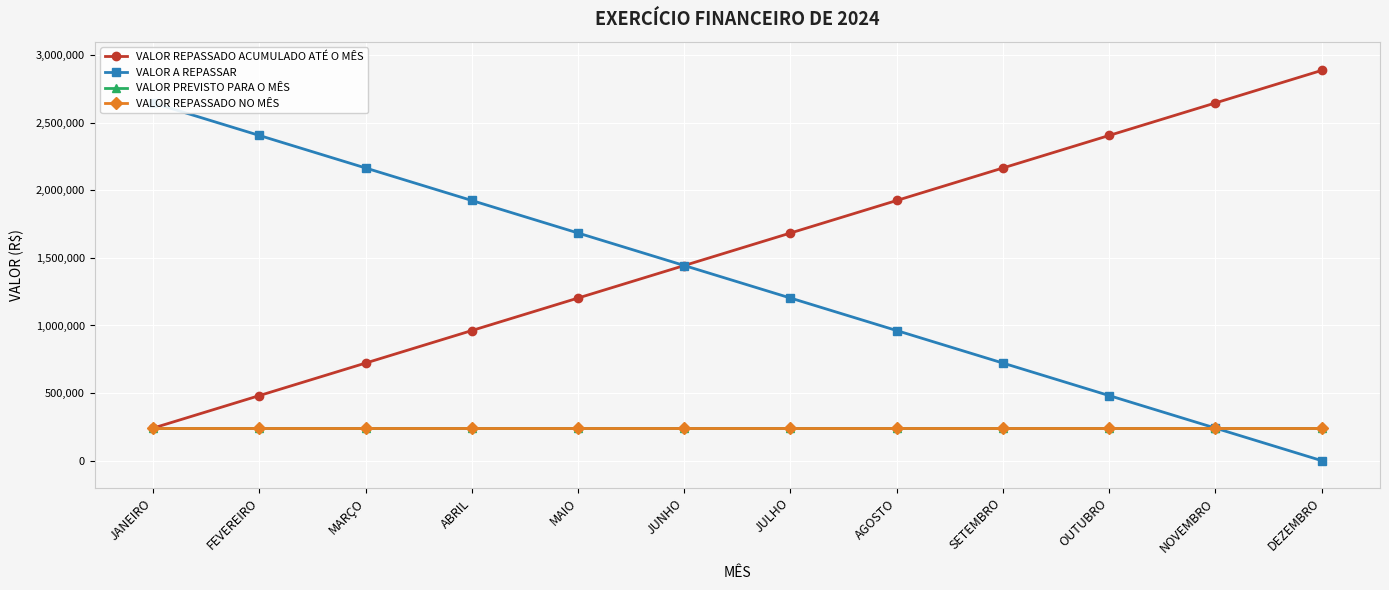

How many lines are shown in the chart?

4